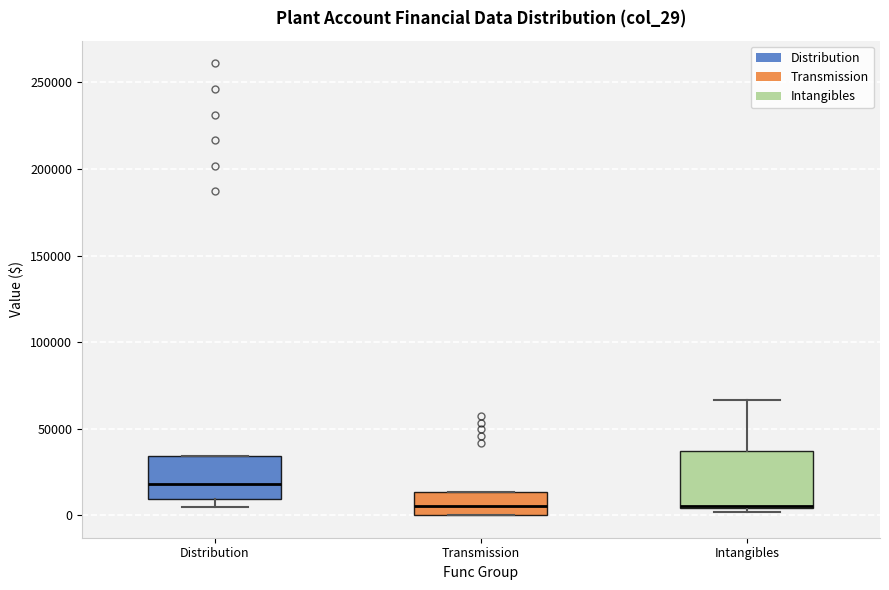

Reading left to right, transcribe this box plot: for each box, give where its median line is, the range the box spans, and where its two whiskers end, as read against the y-axis. The values are not printed on the chart, so give them approximately, as read against the axis.

Distribution: median 20000, box 10000 to 35000, whiskers 5000 to 35000
Transmission: median 5000, box 0 to 15000, whiskers 0 to 15000
Intangibles: median 5000, box 5000 to 35000, whiskers 0 to 65000